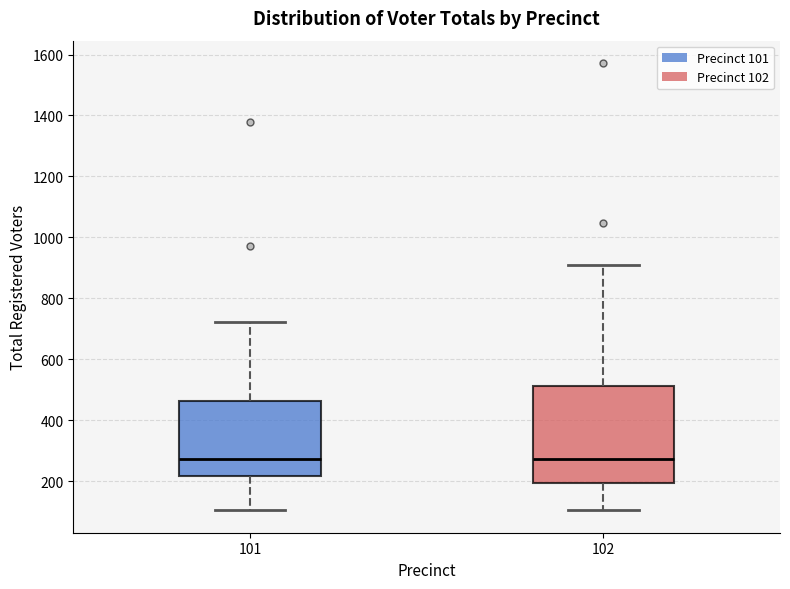

Where is the upper edge of the box at x = 102 on the y-axis? The values are not printed on the chart, so give them approximately, as read against the axis.

520